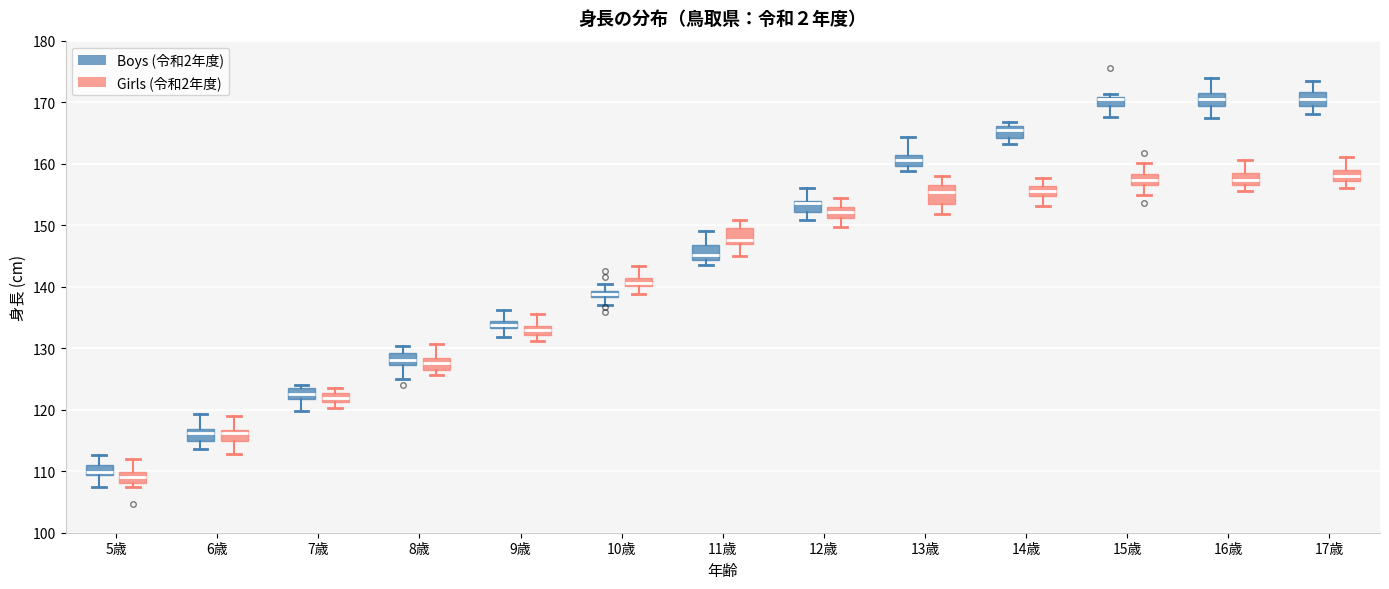

Where does the upper whisker of the box for 12歳 (Girls (令和2年度)) end on the y-axis? The values are not printed on the chart, so give them approximately, as read against the axis.

154